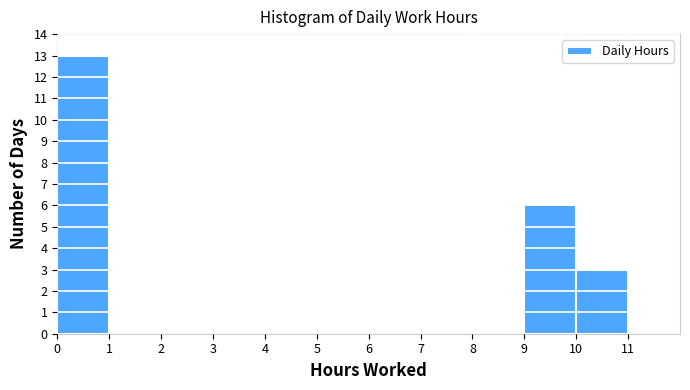

Which range on the x-axis has the tallest bar?

0 to 1